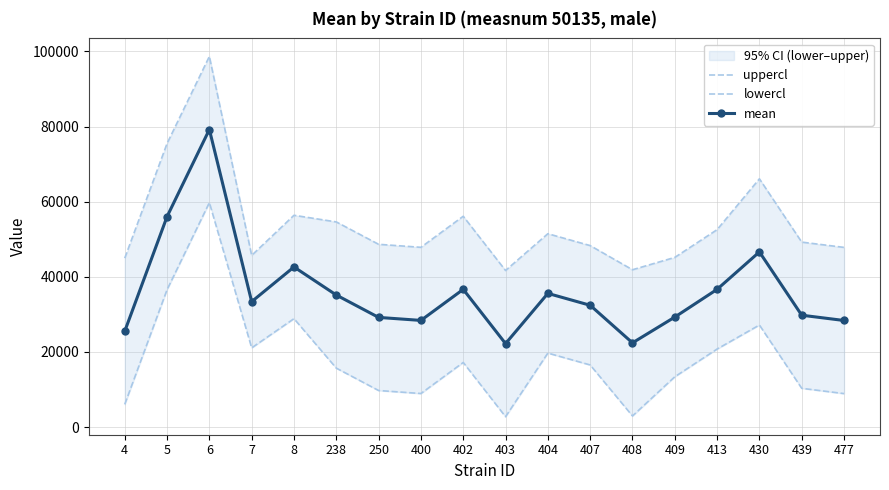

Is the value of mean at 6 greater than the value of uppercl at 6?

No